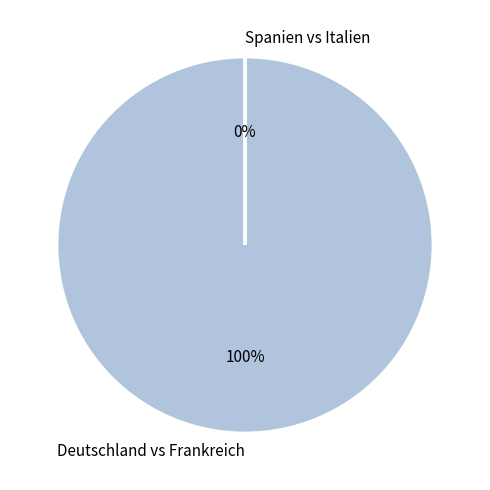

Is there a majority slice in this chart?

Yes